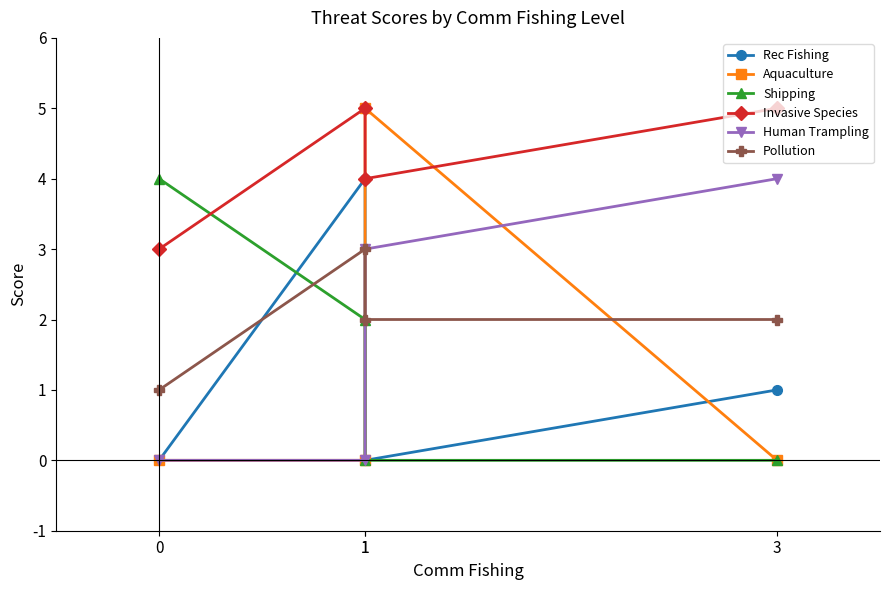

What is the lowest value of the Invasive Species series?

3